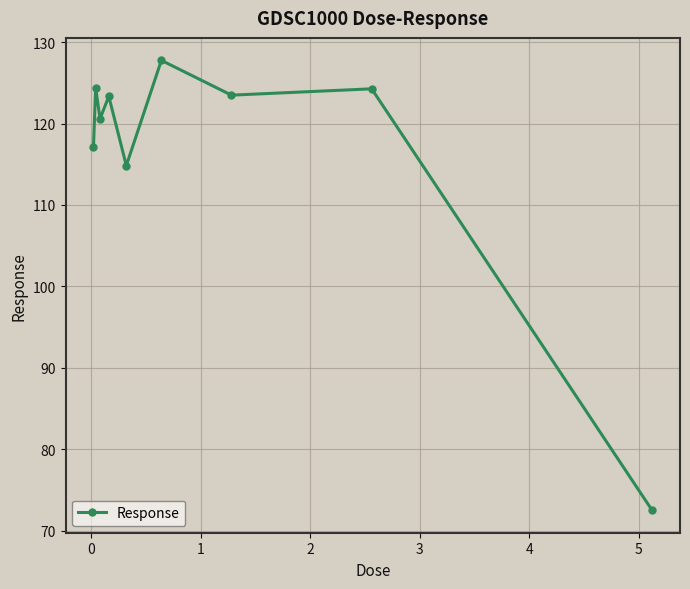

How many lines are shown in the chart?

1